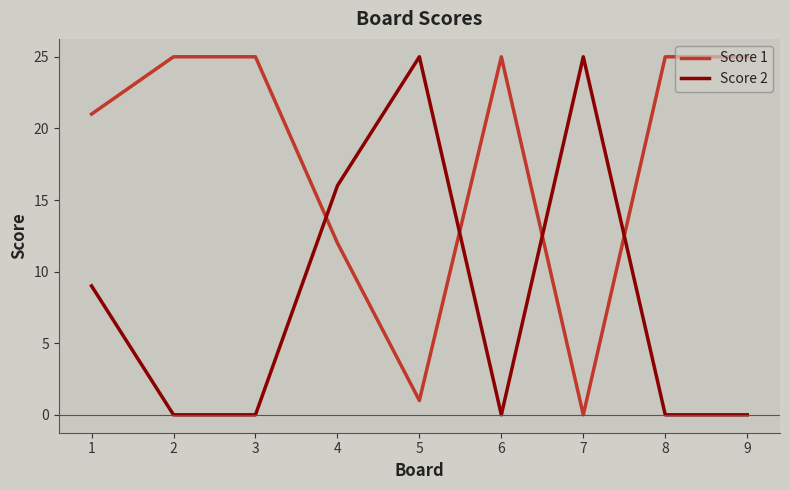

How many times do Score 2 and Score 1 cross each other?

4